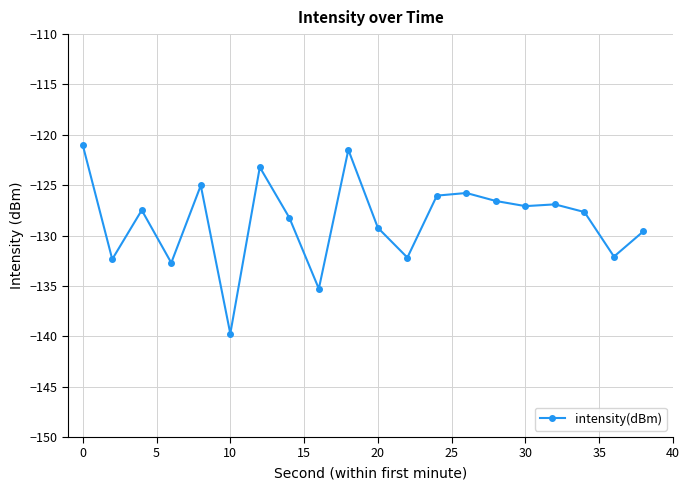

Count the number of categories in the chart.

20